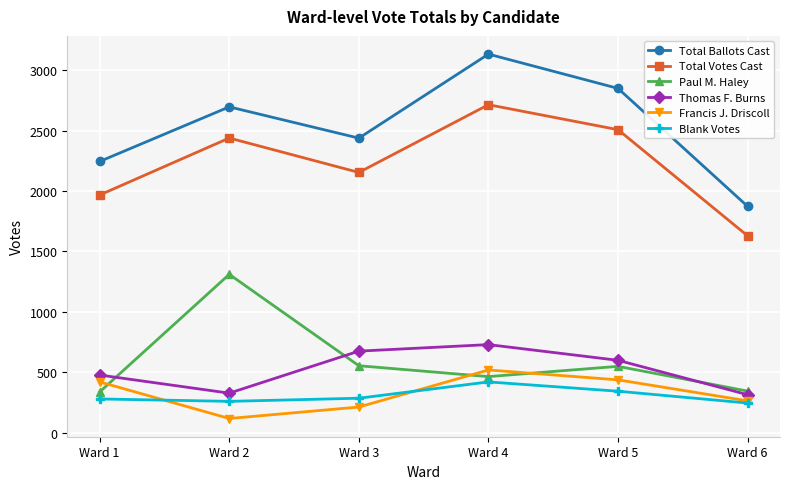

What is the difference between the Thomas F. Burns values at Ward 4 and Ward 2?

402